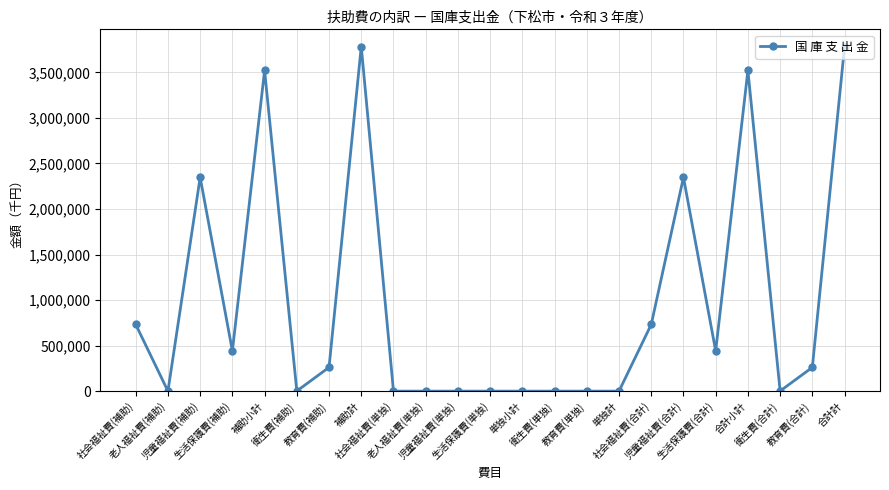

What is the difference between the second highest and second lowest values?

3783115